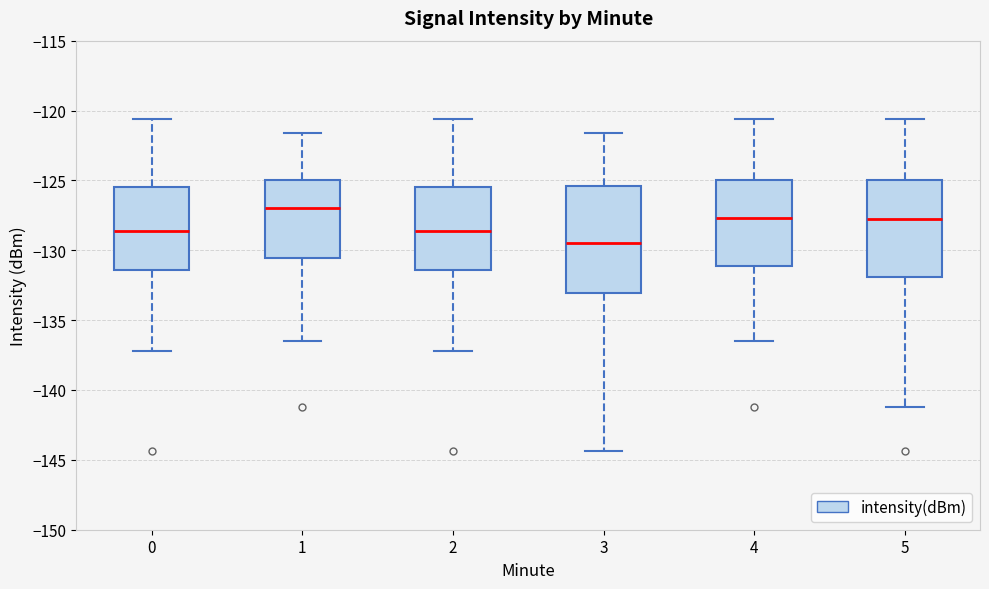

Reading left to right, read every box against the y-axis: the position of its median line, the range the box covers, and the ends of its whiskers. The values are not printed on the chart, so give them approximately, as read against the axis.

0: median -128.5, box -131.5 to -125.5, whiskers -137.0 to -120.5
1: median -127.0, box -130.5 to -125.0, whiskers -136.5 to -121.5
2: median -128.5, box -131.5 to -125.5, whiskers -137.0 to -120.5
3: median -129.5, box -133.0 to -125.5, whiskers -144.5 to -121.5
4: median -127.5, box -131.0 to -125.0, whiskers -136.5 to -120.5
5: median -127.5, box -132.0 to -125.0, whiskers -141.0 to -120.5